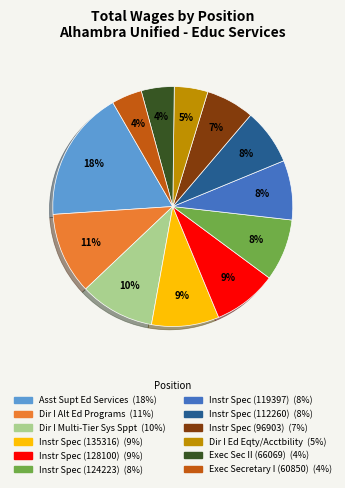

Does Instr Spec (135316) account for over 50% of the chart?

No